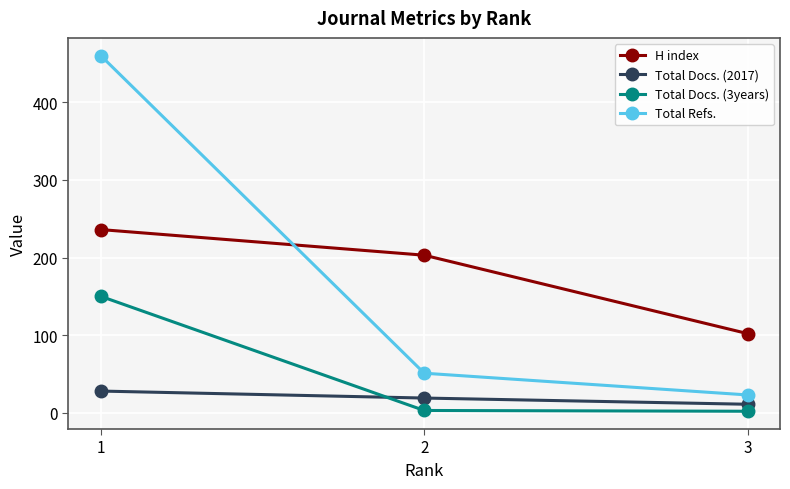

Which series changed the most between 1 and 3?

Total Refs.